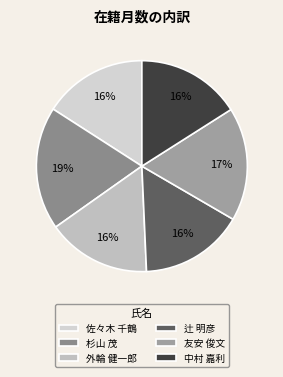

Is 杉山 茂 the majority of the pie?

No